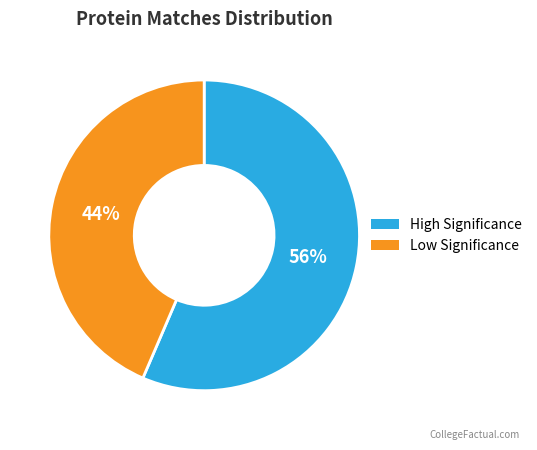

Count the number of slices in the pie.

2